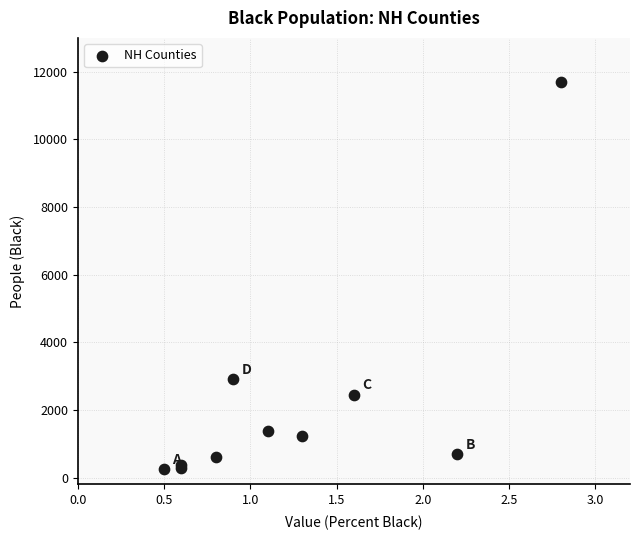

What Y value in the scatter plot is closest to 5968?

2902